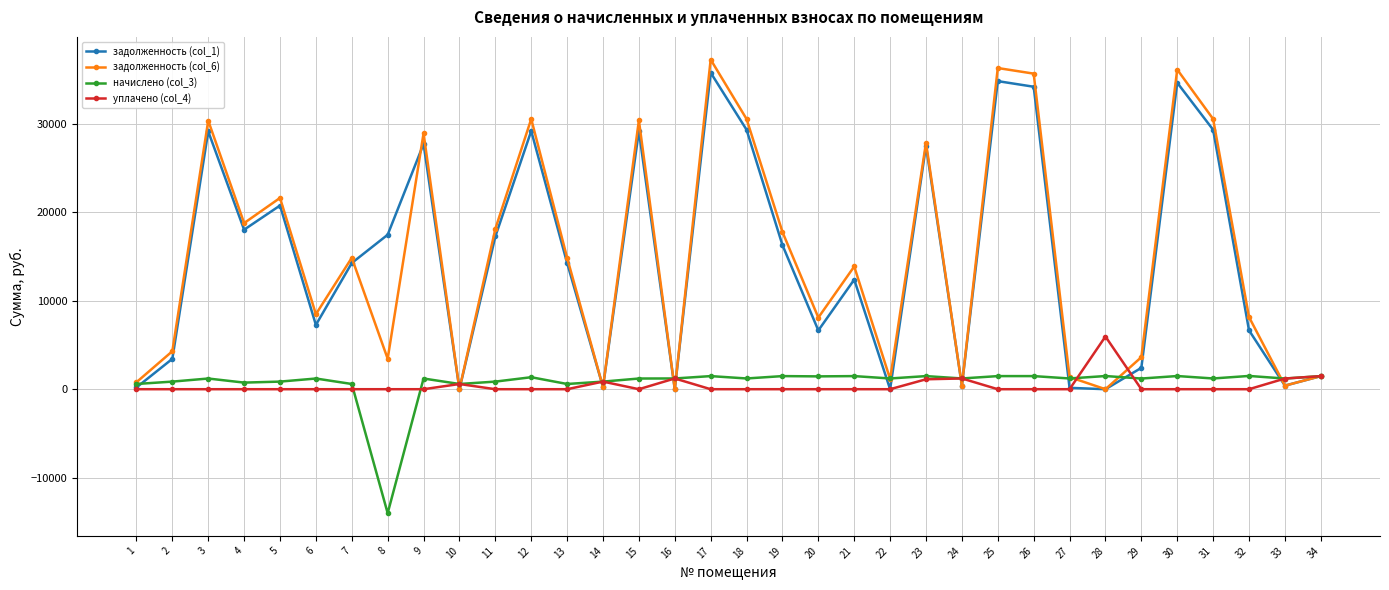

Which series has the widest spread of values?

задолженность (col_6)